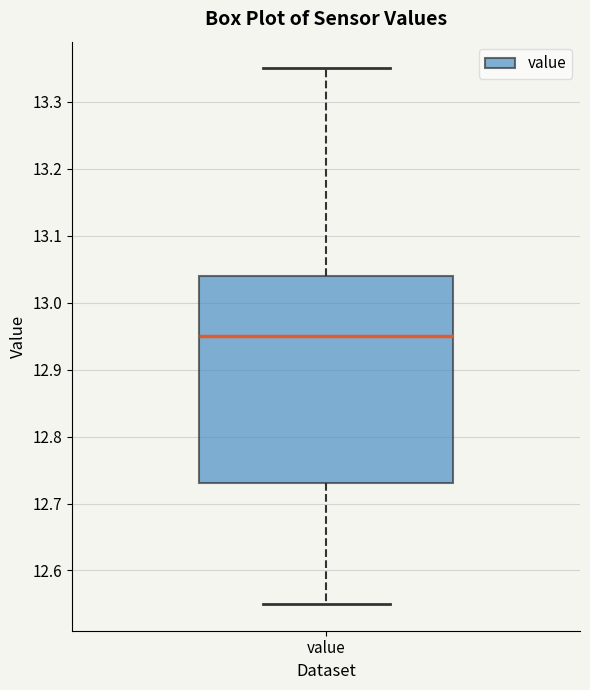

Read this box plot against the y-axis: the position of the median line, the range covered by the box, and the ends of both whiskers. The values are not printed on the chart, so give them approximately, as read against the axis.

median 12.95, box 12.73 to 13.04, whiskers 12.55 to 13.35